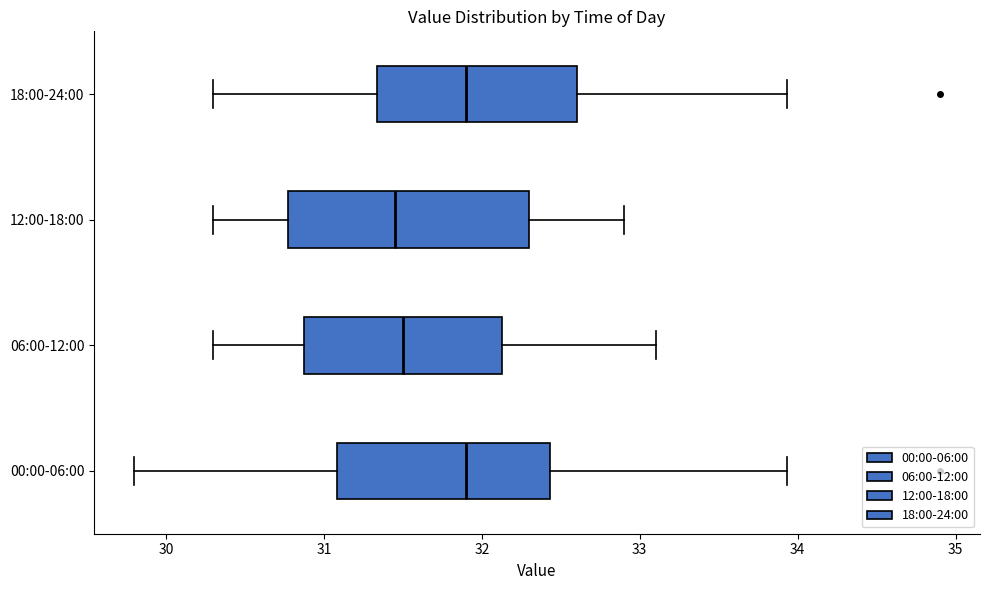

Reading bottom to top, read every box against the x-axis: the position of its median line, the range the box covers, and the ends of its whiskers. The values are not printed on the chart, so give them approximately, as read against the axis.

00:00-06:00: median 31.9, box 31.1 to 32.4, whiskers 29.8 to 33.9
06:00-12:00: median 31.5, box 30.9 to 32.1, whiskers 30.3 to 33.1
12:00-18:00: median 31.5, box 30.8 to 32.3, whiskers 30.3 to 32.9
18:00-24:00: median 31.9, box 31.3 to 32.6, whiskers 30.3 to 33.9